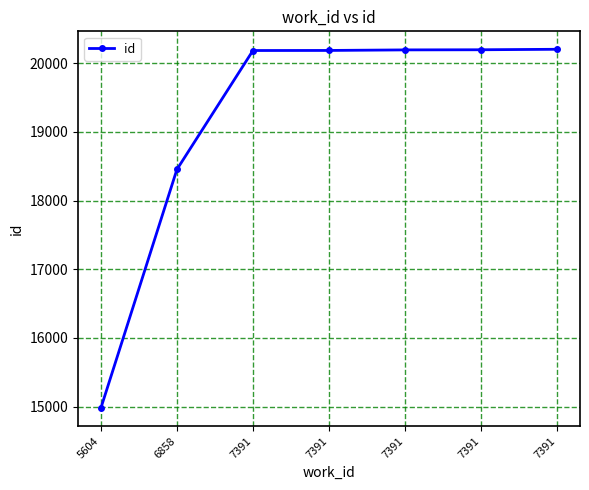

Count the number of categories in the chart.

7